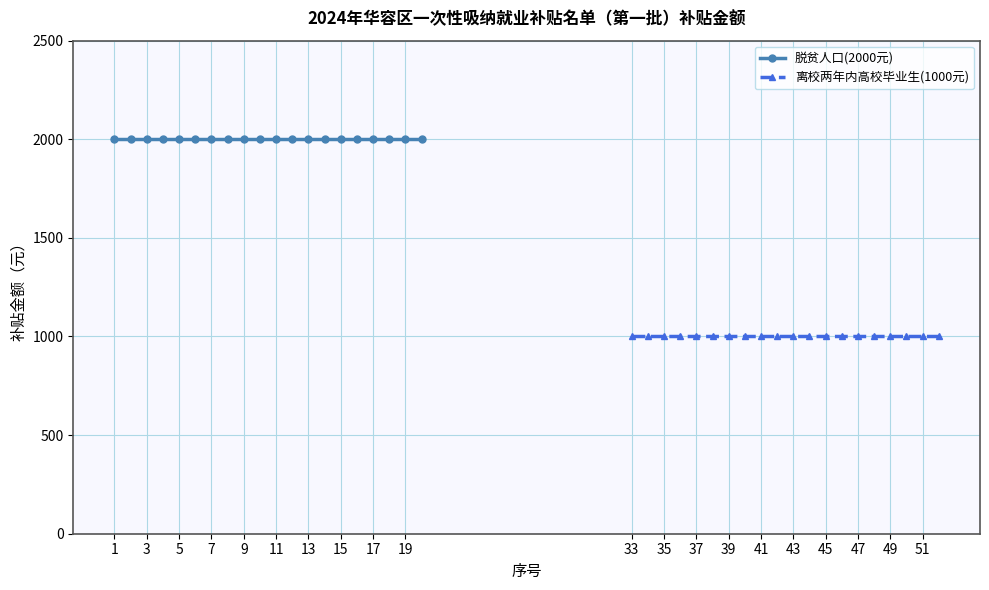

How many lines are shown in the chart?

2